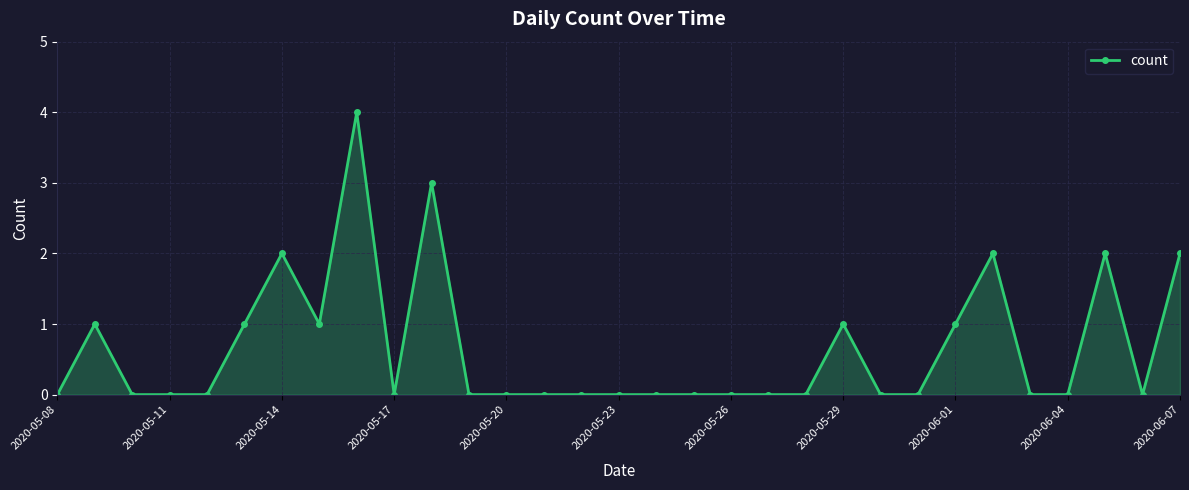

True or false: the data has more than 2 interior local peaks.

True